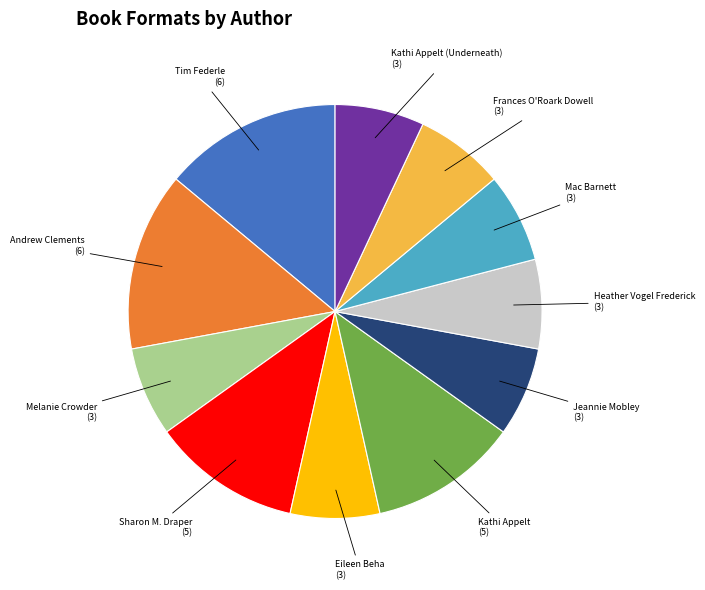

True or false: Kathi Appelt (Underneath) accounts for 17% of the total.

False